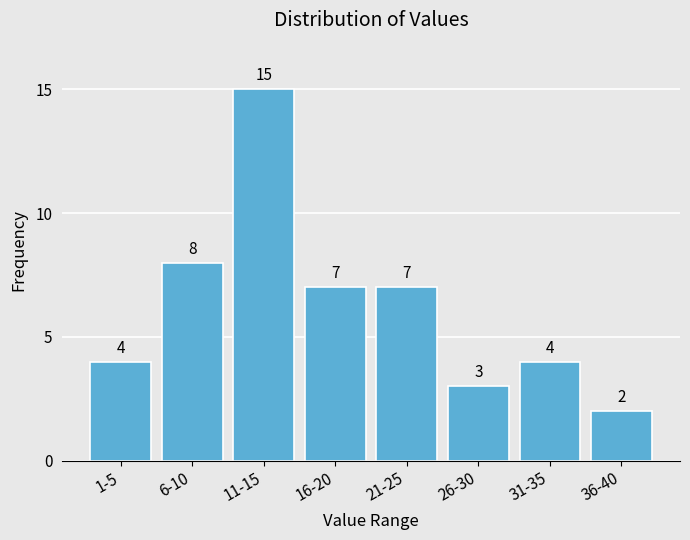

Reading left to right, extract all data points from this chart.

4	8	15	7	7	3	4	2